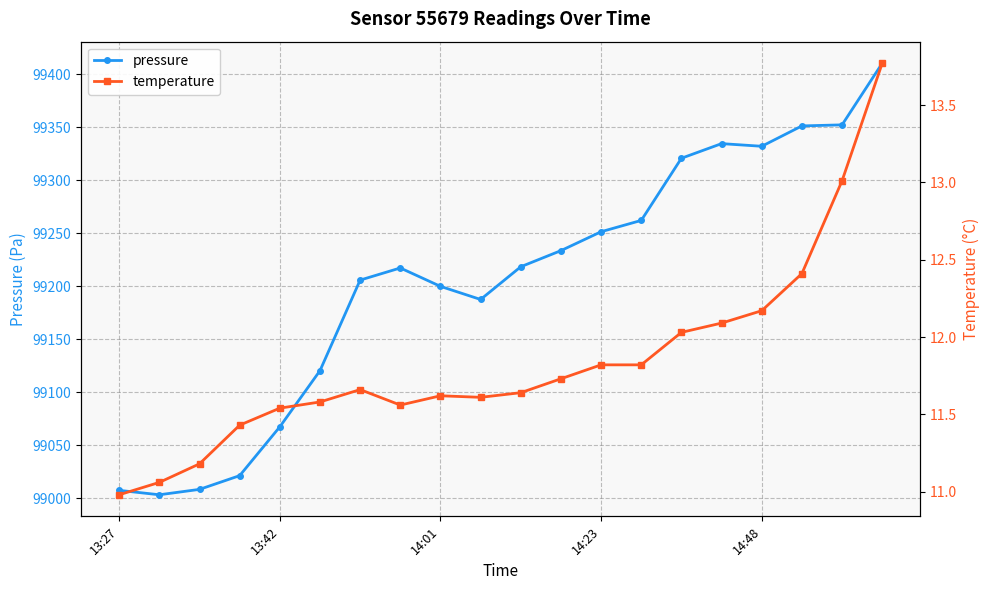

What is the highest value of the pressure series?

99410.6